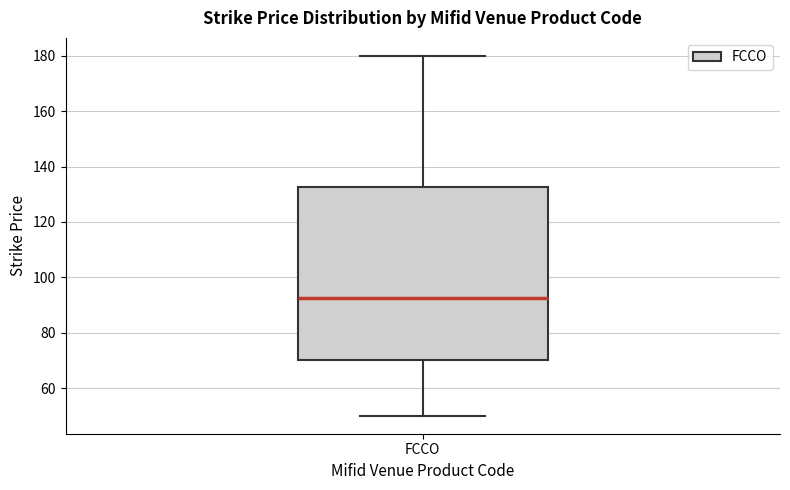

Read this box plot against the y-axis: the position of the median line, the range covered by the box, and the ends of both whiskers. The values are not printed on the chart, so give them approximately, as read against the axis.

median 92, box 70 to 132, whiskers 50 to 180